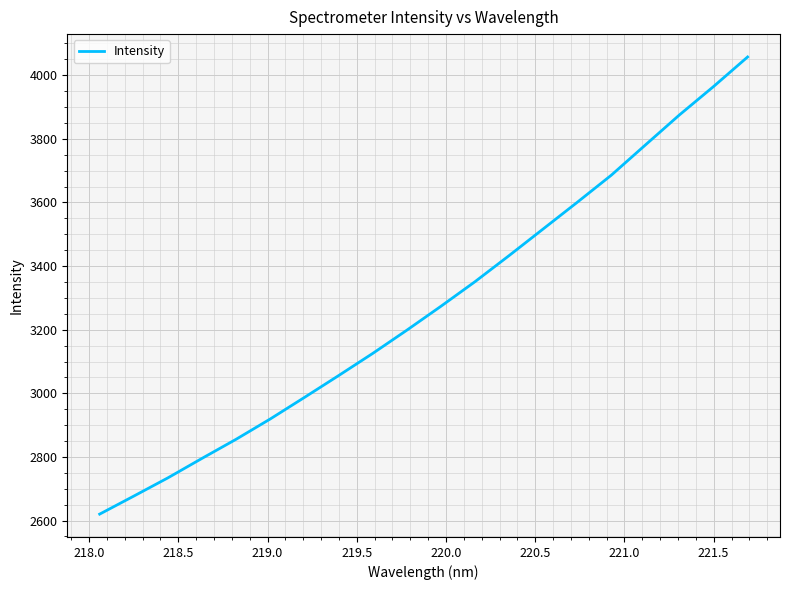

What is the greatest value displayed?

4057.4